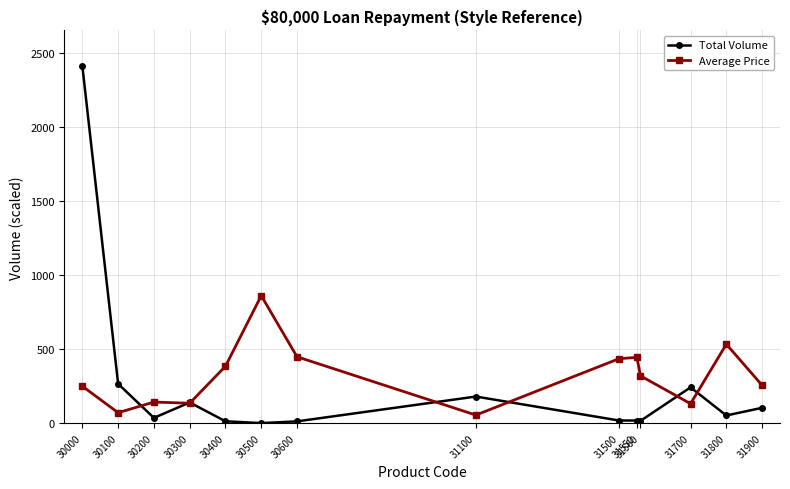

At which category does Average Price reach its first local valley?

30100